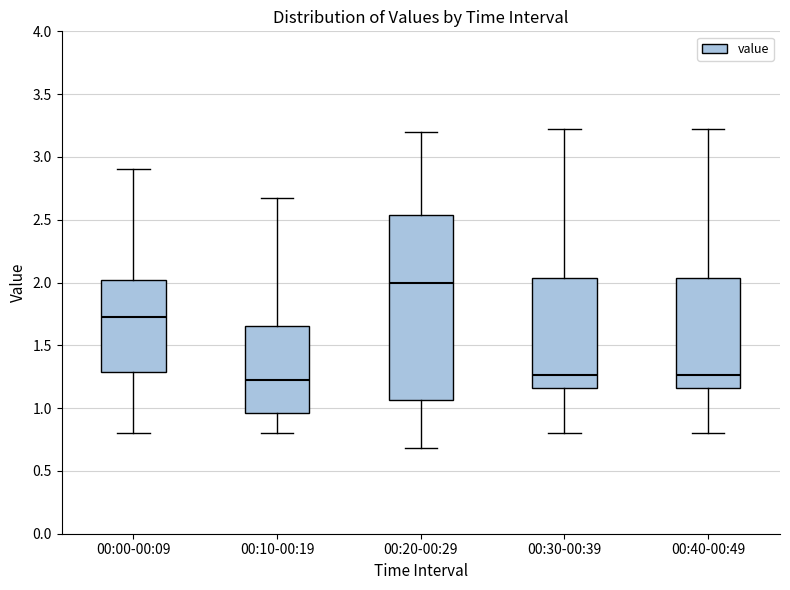

Comparing the boxes themselves (not the whiskers), which one is the tallest?

00:20-00:29